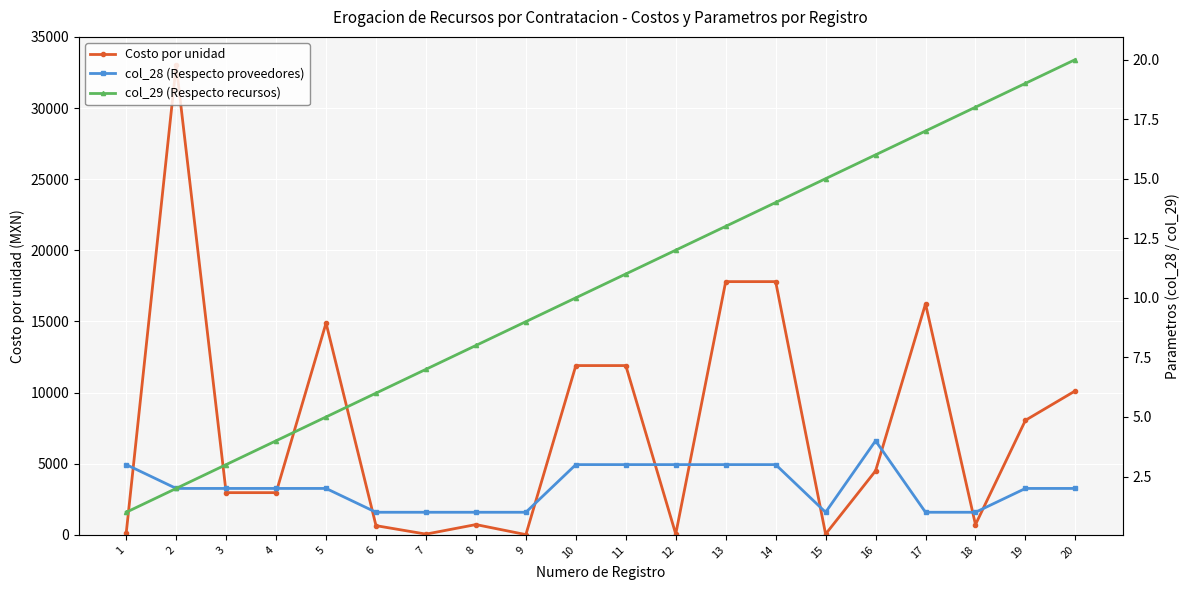

What is the sum of the col_29 (Respecto recursos) values at 20 and 1?

21.0